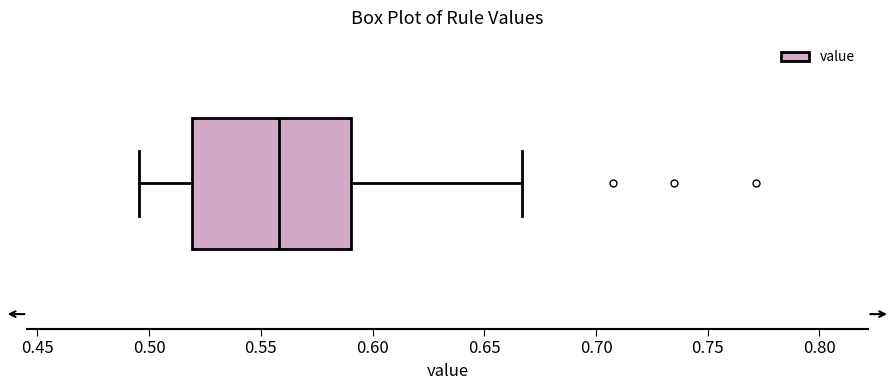

Transcribe this box plot: give where the median line is, the range the box spans, and where the two whiskers end, as read against the x-axis. The values are not printed on the chart, so give them approximately, as read against the axis.

median 0.560, box 0.520 to 0.590, whiskers 0.495 to 0.665